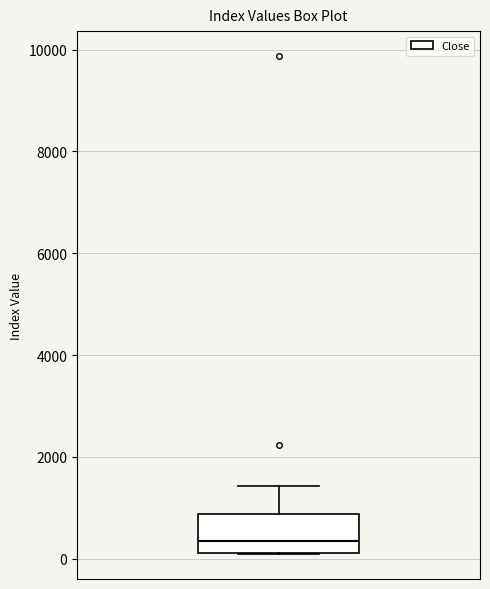

Read this box plot against the y-axis: the position of the median line, the range covered by the box, and the ends of both whiskers. The values are not printed on the chart, so give them approximately, as read against the axis.

median 400, box 200 to 800, whiskers 0 to 1400